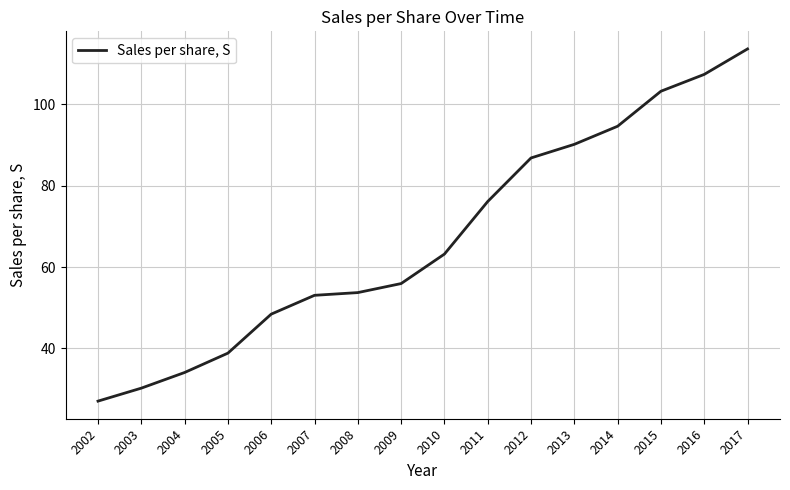

How many lines are shown in the chart?

1